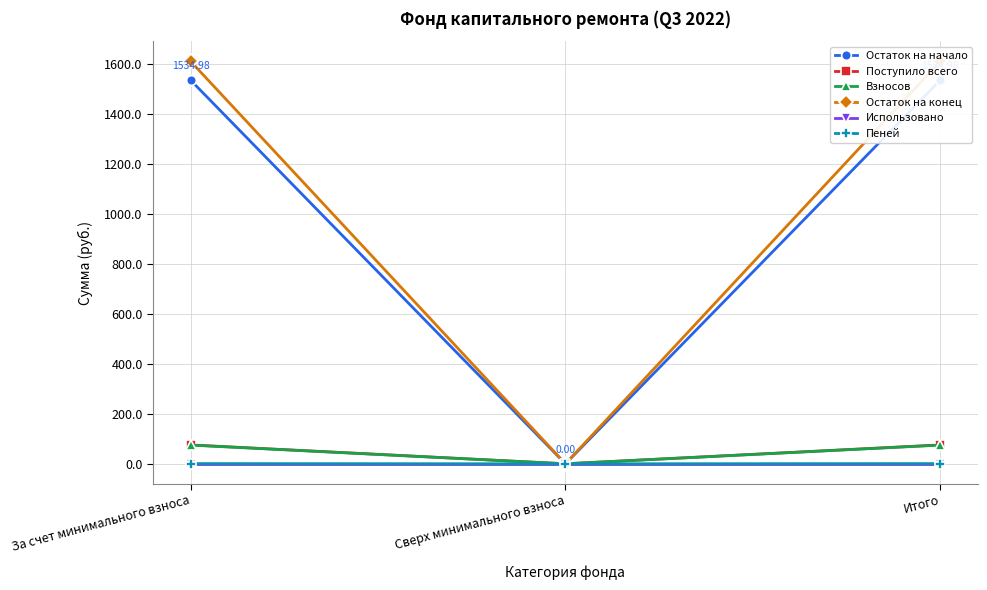

What is the maximum value for Взносов?

74.8